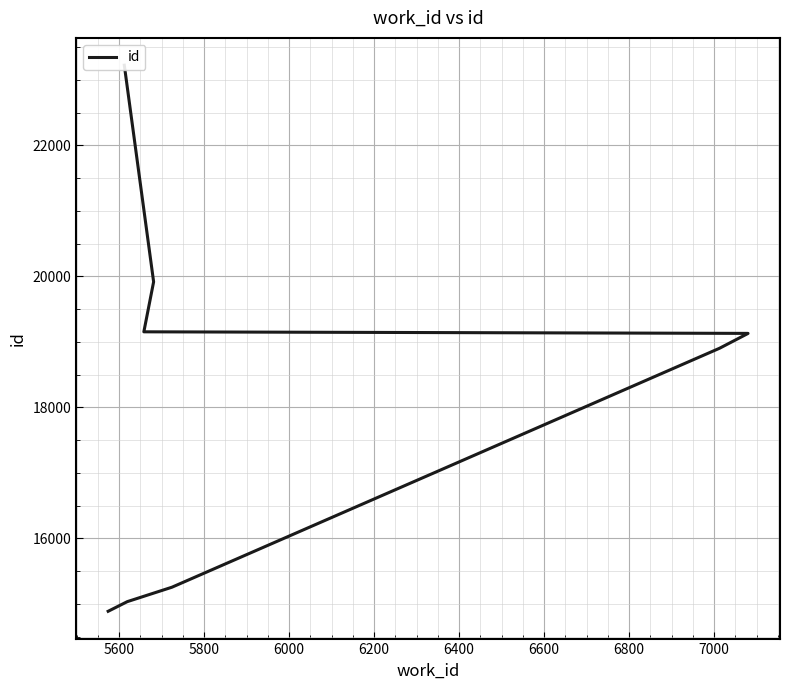

What is the greatest value displayed?

23223